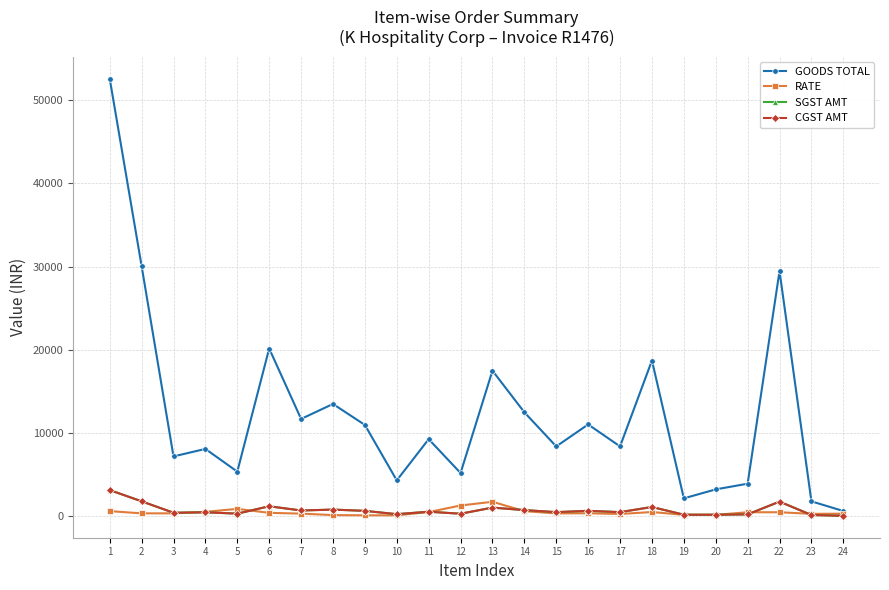

What is the highest value of the GOODS TOTAL series?

52584.0